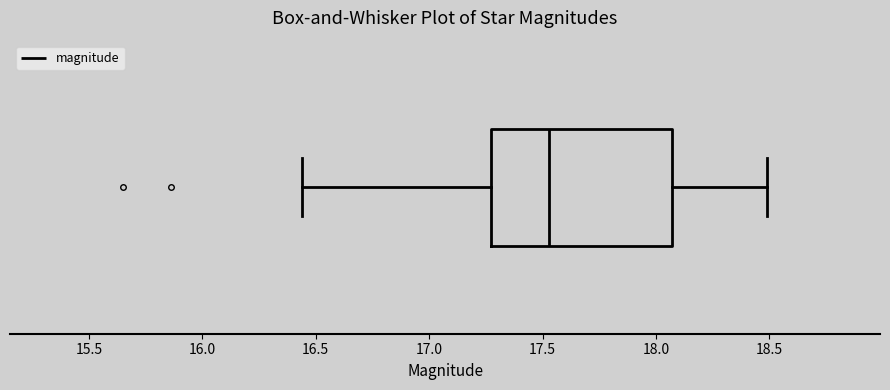

Read this box plot against the x-axis: the position of the median line, the range covered by the box, and the ends of both whiskers. The values are not printed on the chart, so give them approximately, as read against the axis.

median 17.55, box 17.25 to 18.05, whiskers 16.45 to 18.50